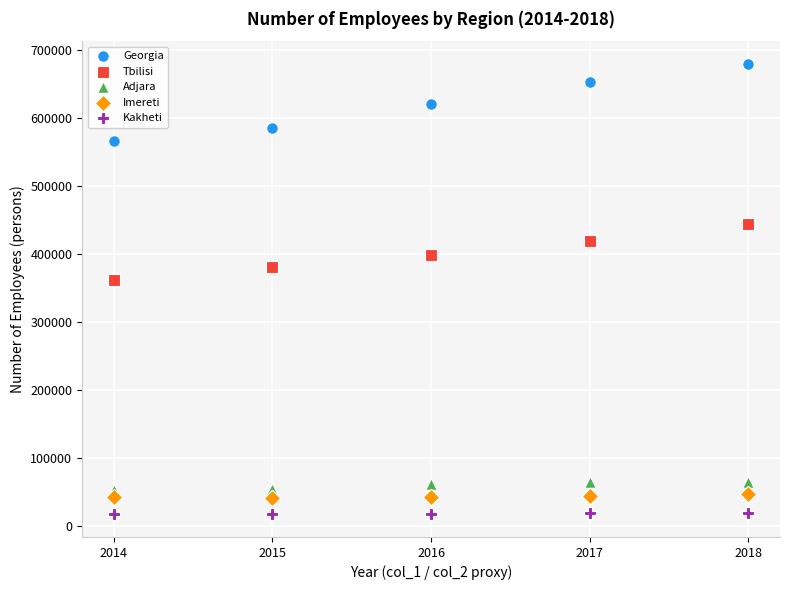

Across all series, what Y value is closest to 347895?

361609